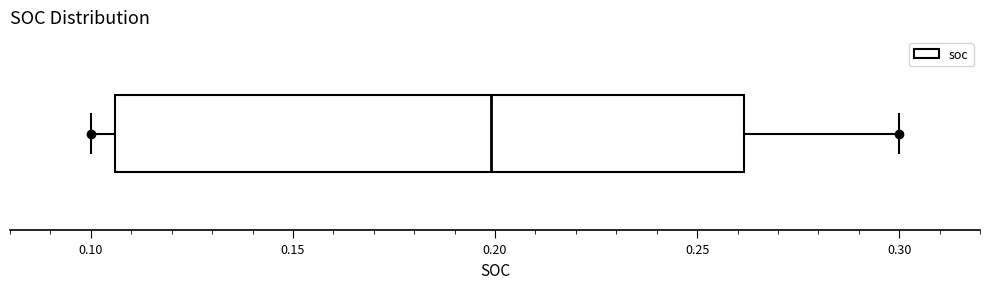

Read this box plot against the x-axis: the position of the median line, the range covered by the box, and the ends of both whiskers. The values are not printed on the chart, so give them approximately, as read against the axis.

median 0.200, box 0.105 to 0.260, whiskers 0.100 to 0.300